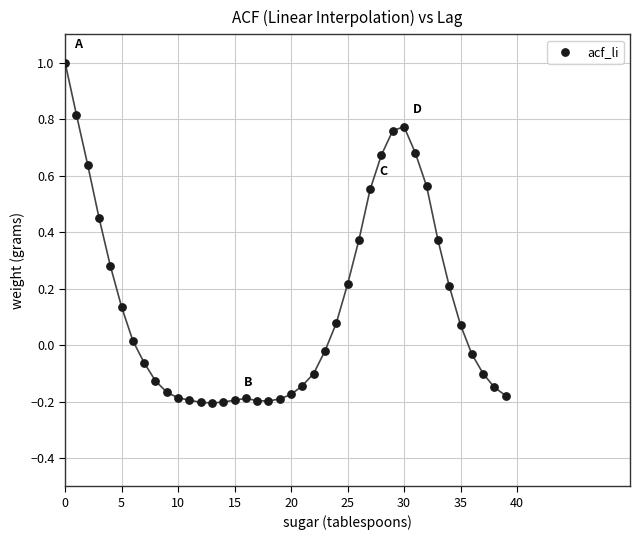

What is the range of Y values (max minus min)?

1.2